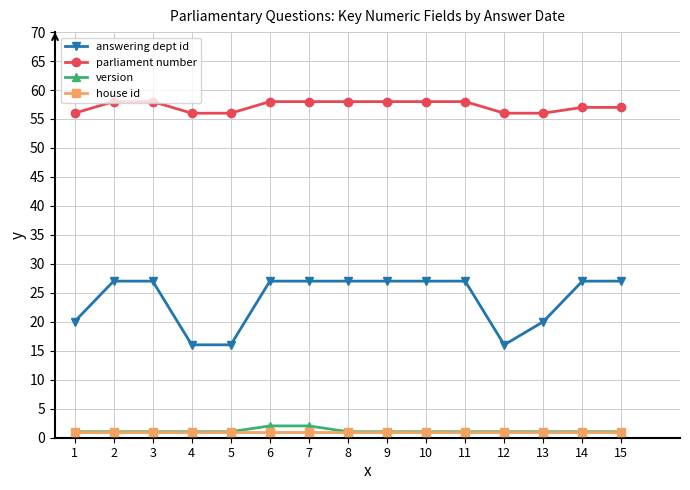

Is the value of house id at 5 greater than the value of parliament number at 15?

No